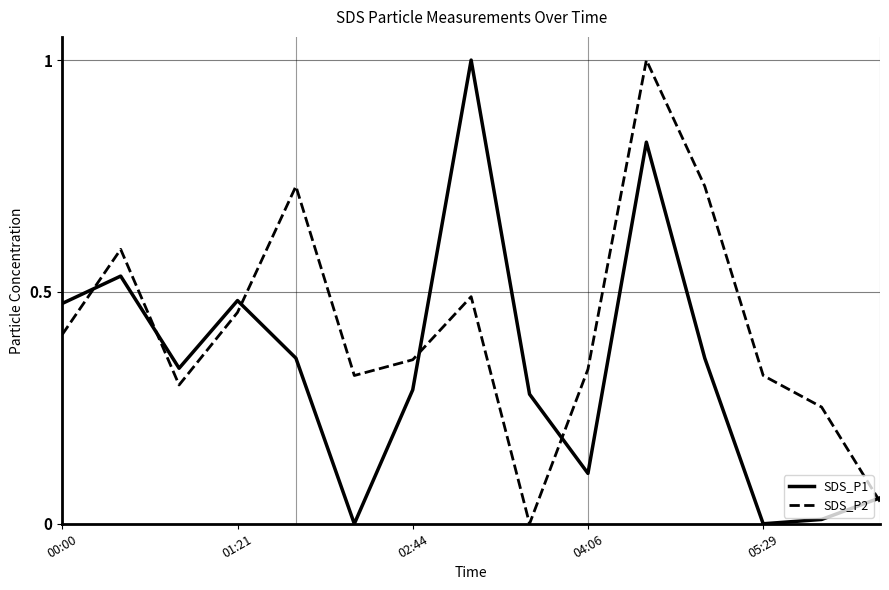

Rank the series by their average value, from highest to lowest.

SDS_P2, SDS_P1